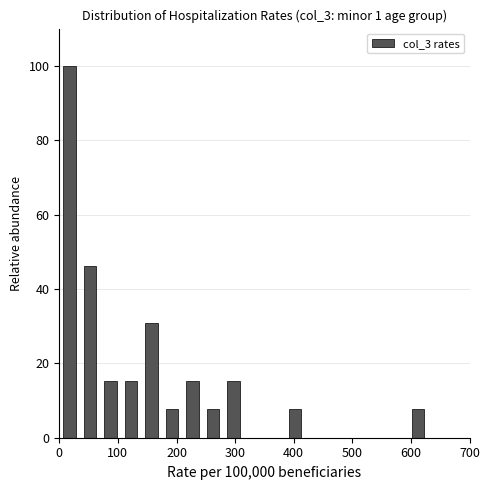

Around what value on the x-axis is the tallest bar? Give the approximate position of its centre, as read against the axis.

20